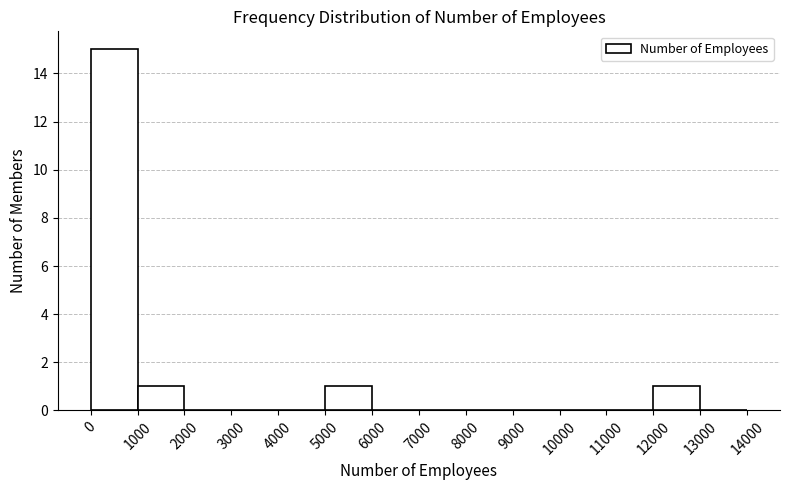

How tall is the bar that spans 12000 to 13000 on the x-axis? The values are not printed on the chart, so give them approximately, as read against the axis.

1